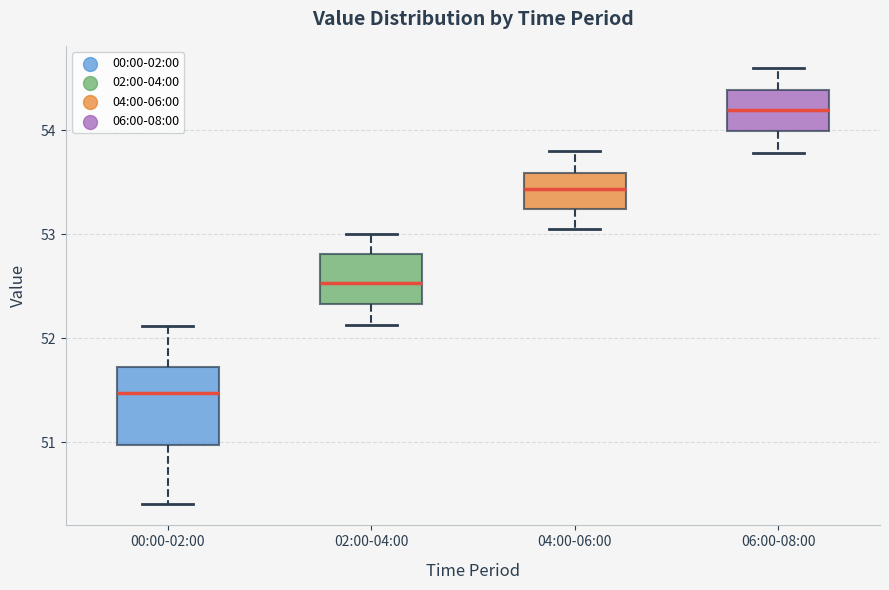

Reading left to right, read every box against the y-axis: the position of its median line, the range the box covers, and the ends of its whiskers. The values are not printed on the chart, so give them approximately, as read against the axis.

00:00-02:00: median 51.5, box 51.0 to 51.7, whiskers 50.4 to 52.1
02:00-04:00: median 52.5, box 52.3 to 52.8, whiskers 52.1 to 53.0
04:00-06:00: median 53.4, box 53.2 to 53.6, whiskers 53.1 to 53.8
06:00-08:00: median 54.2, box 54.0 to 54.4, whiskers 53.8 to 54.6